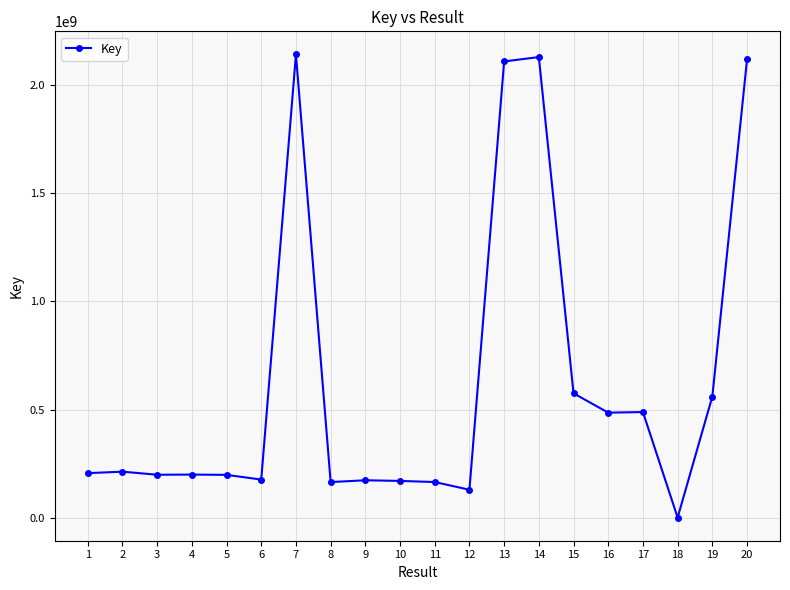

What is the difference between the second highest and minimum values?

2127193533